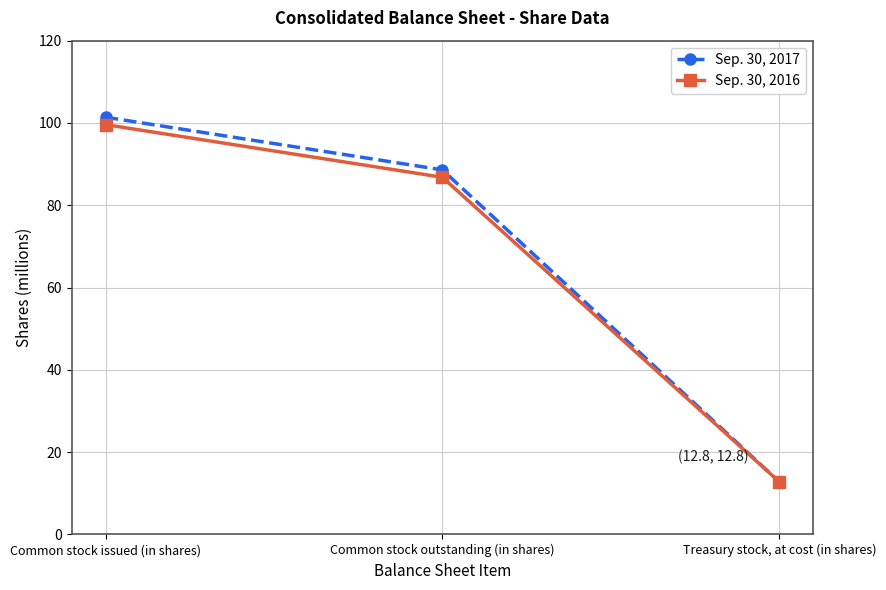

Which label corresponds to the largest value in the chart?

Common stock issued (in shares)